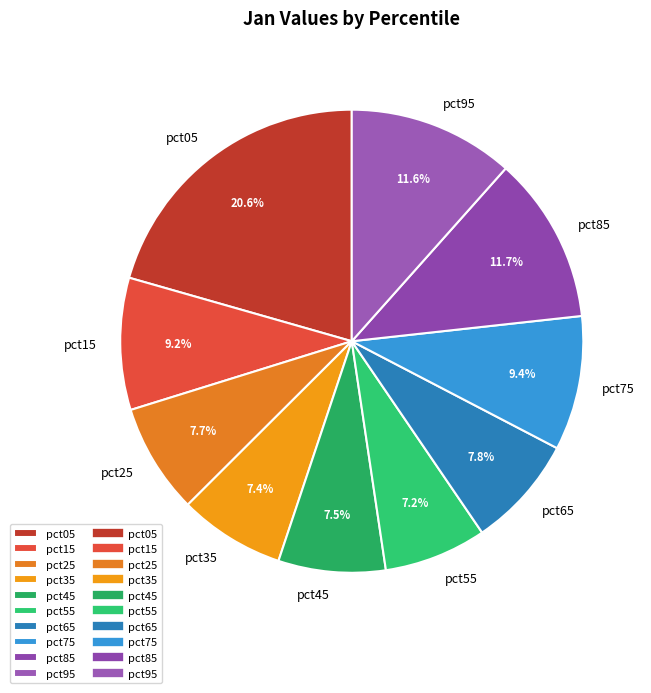

How many segments does this pie chart have?

10